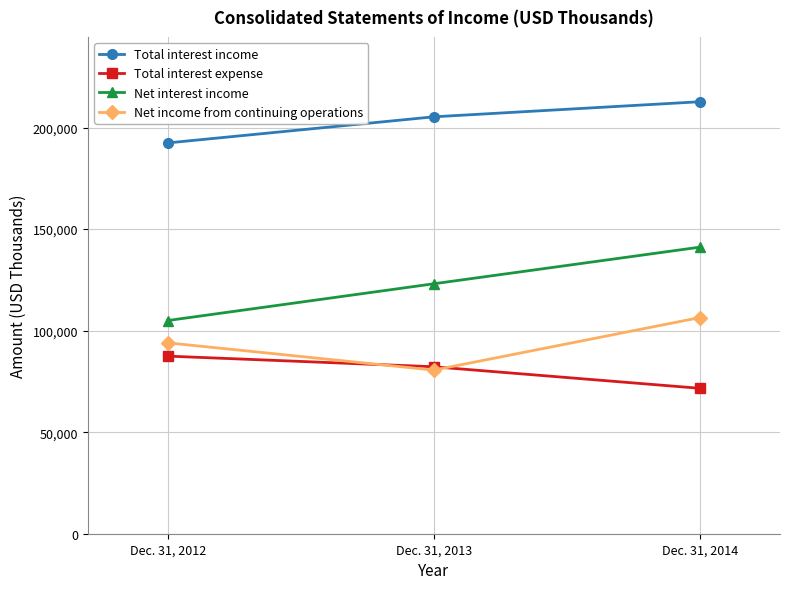

Rank the categories by Total interest expense value from highest to lowest.

Dec. 31, 2012, Dec. 31, 2013, Dec. 31, 2014